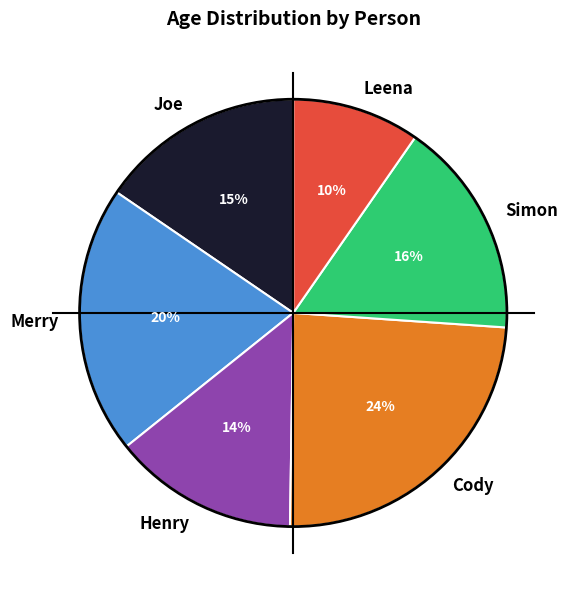

Is there a majority slice in this chart?

No